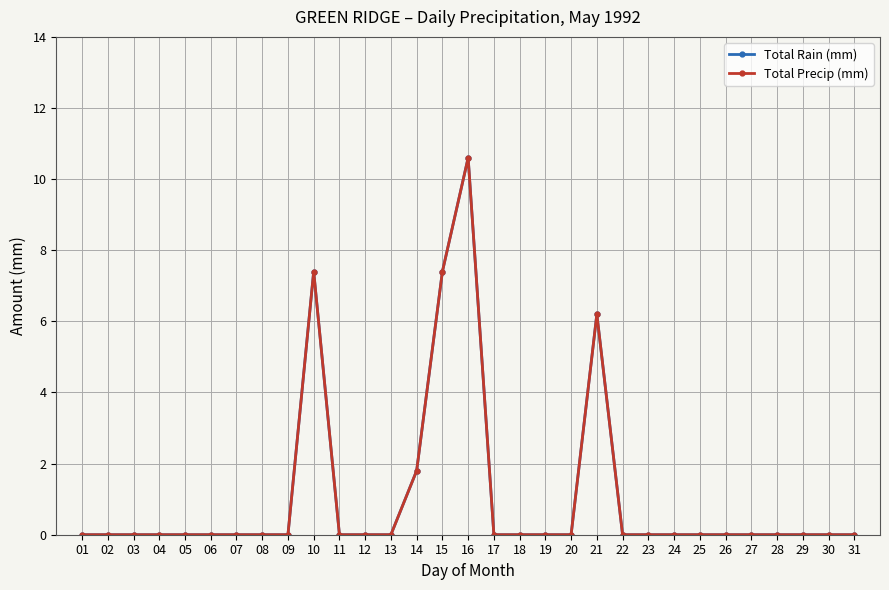

Rank the series by their maximum value, from highest to lowest.

Total Rain (mm), Total Precip (mm)